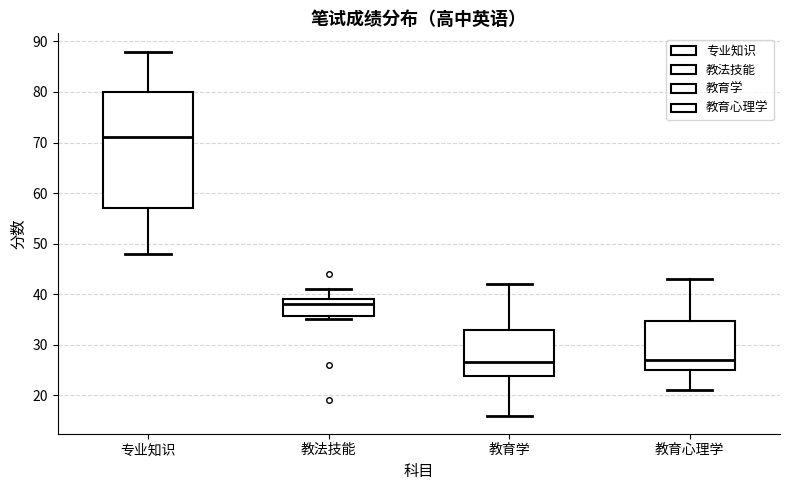

Reading left to right, read every box against the y-axis: the position of its median line, the range the box covers, and the ends of its whiskers. The values are not printed on the chart, so give them approximately, as read against the axis.

专业知识: median 71, box 57 to 80, whiskers 48 to 88
教法技能: median 38, box 36 to 39, whiskers 35 to 41
教育学: median 27, box 24 to 33, whiskers 16 to 42
教育心理学: median 27, box 25 to 35, whiskers 21 to 43